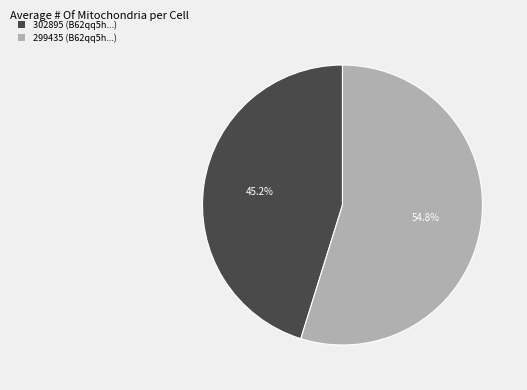

Which has a higher value, 299435 (B62qq5h...) or 302895 (B62qq5h...)?

299435 (B62qq5h...)